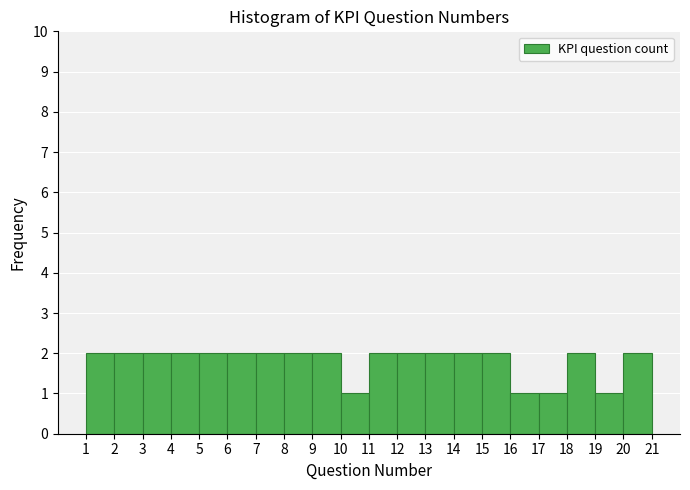

Reading left to right, list every bar in this chart as the range it spans on the x-axis followed by its height. The values are not printed on the chart, so give them approximately, as read against the axis.

1 to 2: 2
2 to 3: 2
3 to 4: 2
4 to 5: 2
5 to 6: 2
6 to 7: 2
7 to 8: 2
8 to 9: 2
9 to 10: 2
10 to 11: 1
11 to 12: 2
12 to 13: 2
13 to 14: 2
14 to 15: 2
15 to 16: 2
16 to 17: 1
17 to 18: 1
18 to 19: 2
19 to 20: 1
20 to 21: 2